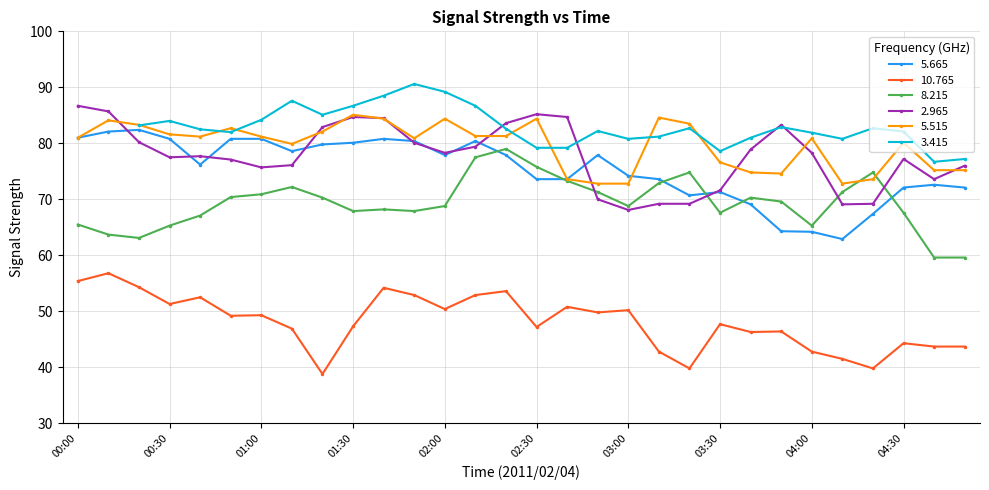

The 8.215 series shows 70.3 at 01:20. True or false?

True